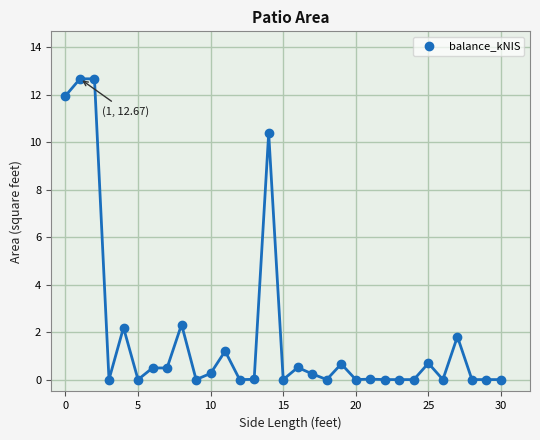

What is the range of Y values (max minus min)?

12.7